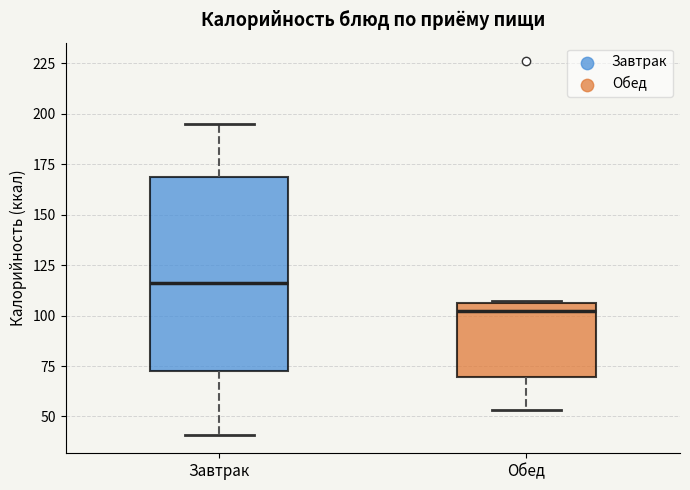

Comparing the boxes themselves (not the whiskers), which one is the tallest?

Завтрак